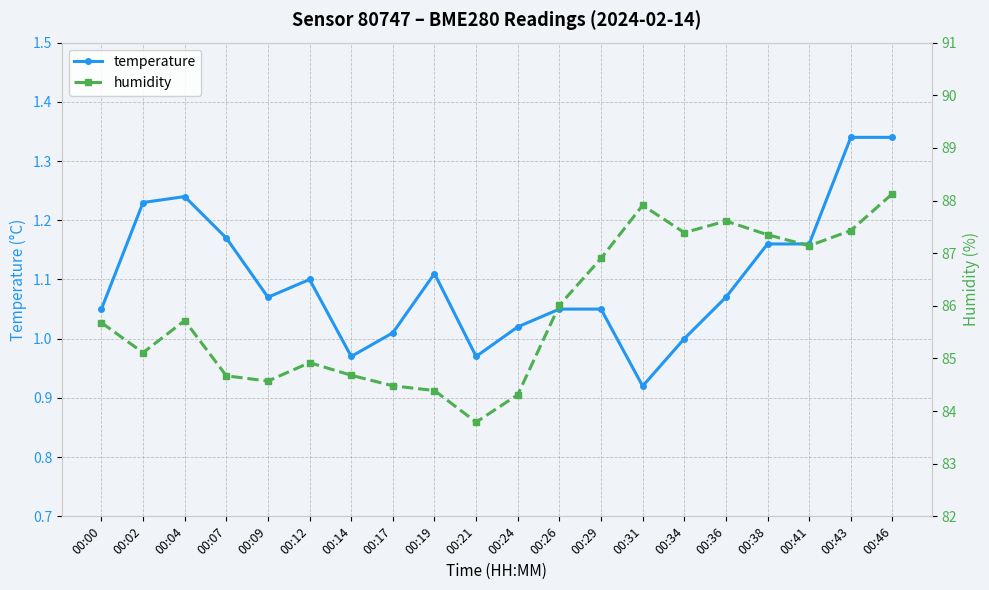

In temperature, how many points are higher than both neighbors (excluding endpoints)?

3